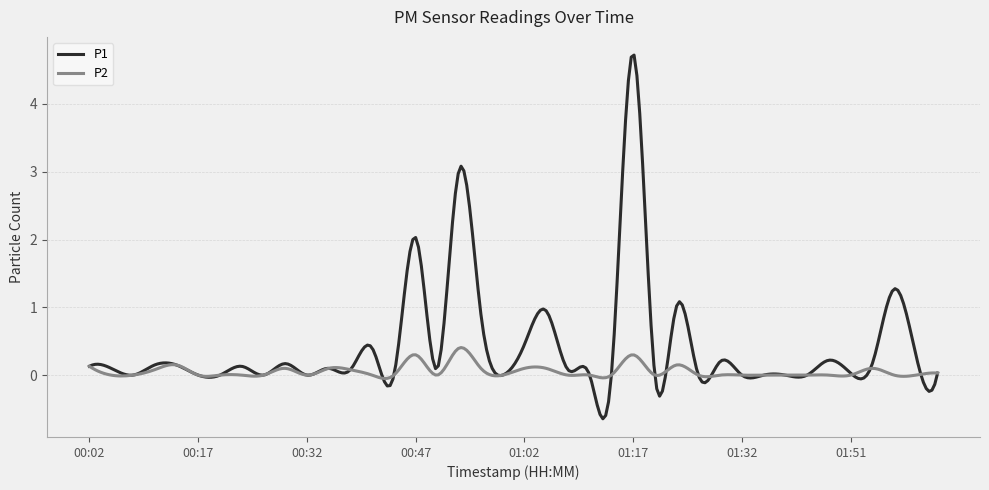

Rank the series by their average value, from lowest to highest.

P2, P1